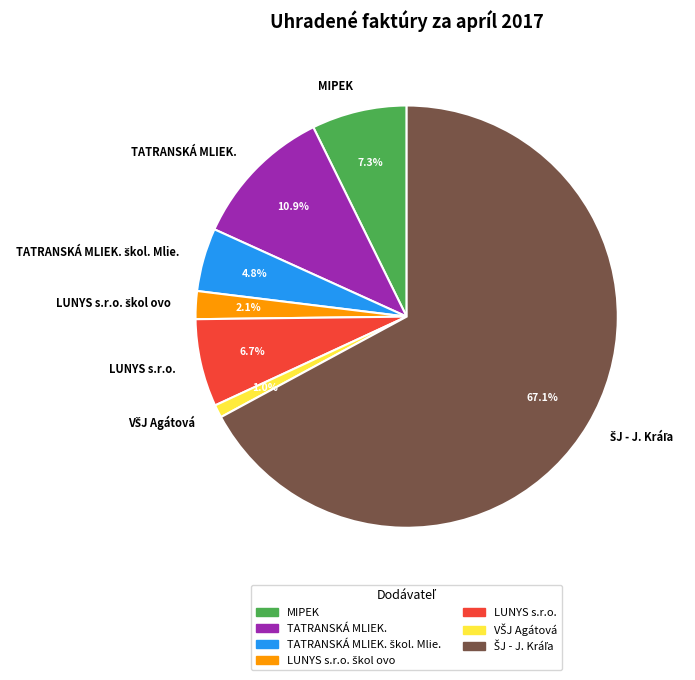

To the nearest percent, what is the difference between the LUNYS s.r.o. and TATRANSKÁ MLIEK. slice percentages?

4%